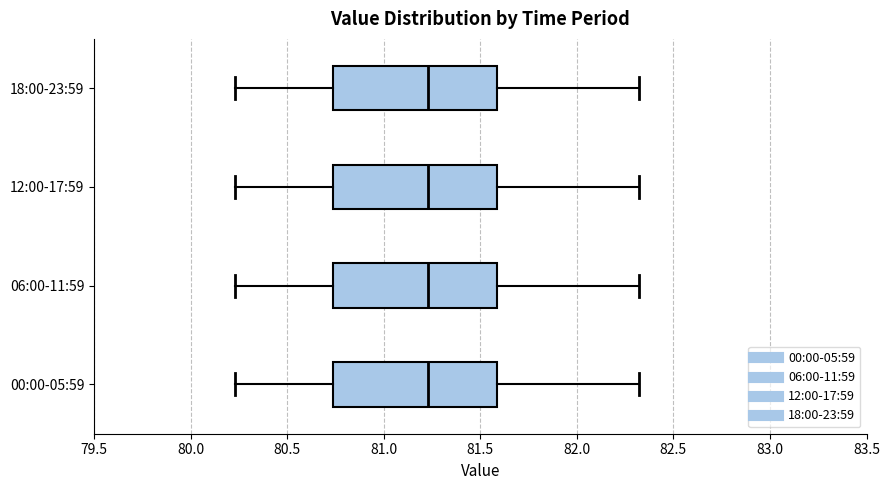

Reading bottom to top, read every box against the x-axis: the position of its median line, the range the box covers, and the ends of its whiskers. The values are not printed on the chart, so give them approximately, as read against the axis.

00:00-05:59: median 81.25, box 80.75 to 81.60, whiskers 80.25 to 82.30
06:00-11:59: median 81.25, box 80.75 to 81.60, whiskers 80.25 to 82.30
12:00-17:59: median 81.25, box 80.75 to 81.60, whiskers 80.25 to 82.30
18:00-23:59: median 81.25, box 80.75 to 81.60, whiskers 80.25 to 82.30